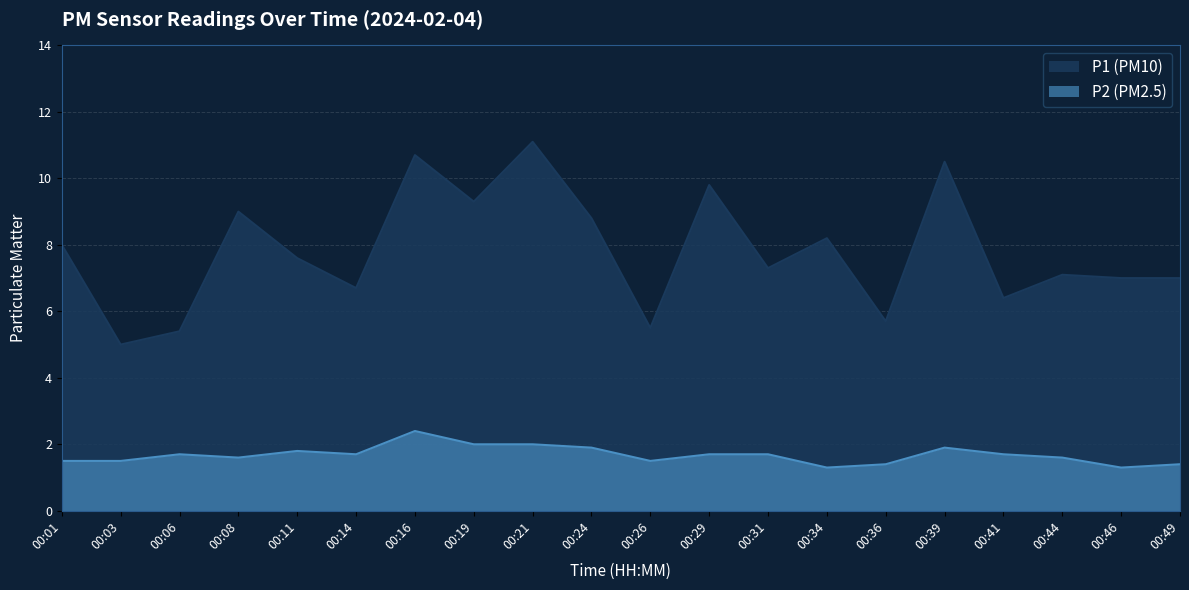

Rank the series by their average value, from highest to lowest.

P1, P2